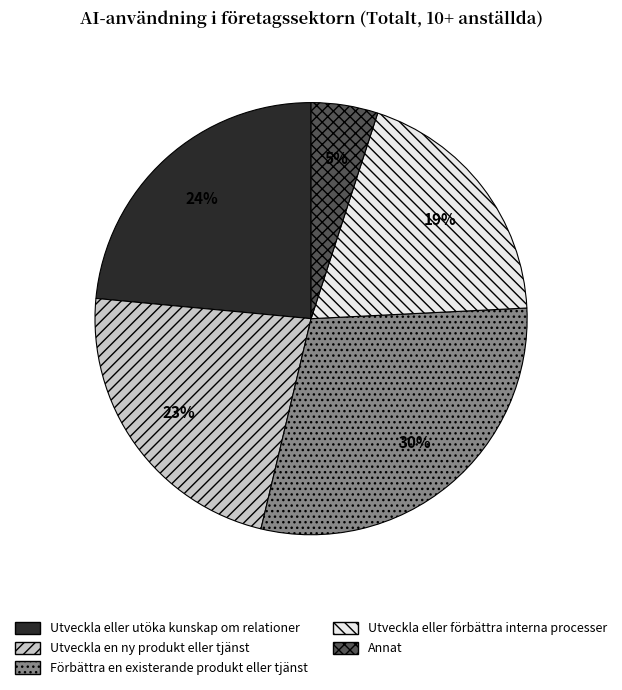

To the nearest percent, what is the difference between the largest and smallest slice percentages?

25%